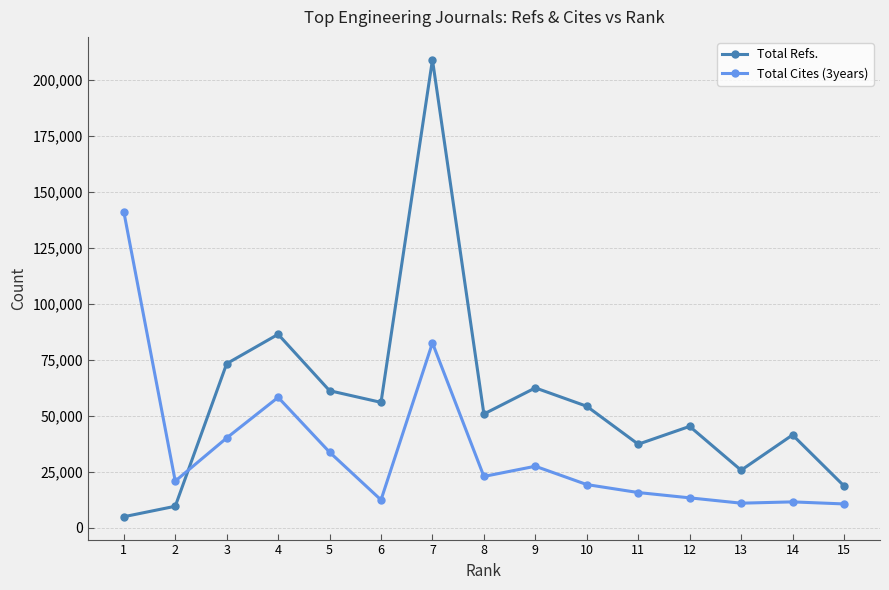

What is the sum of the Total Refs. values at 14 and 8?

92118